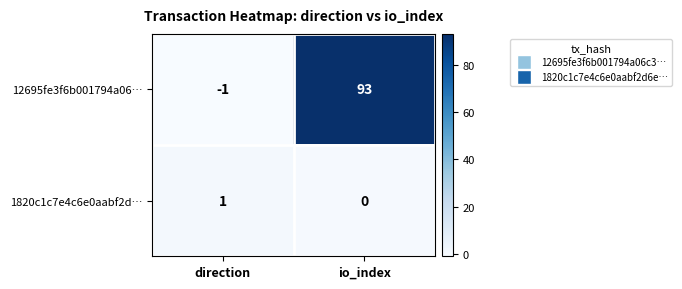

What is the average value of the 12695fe3f6b001794a06… series?

46